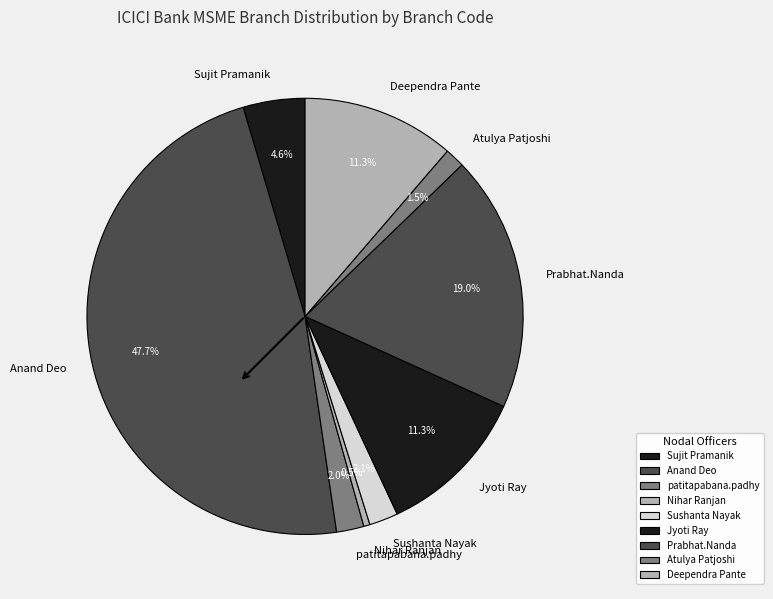

Do Deependra Pante and Sujit Pramanik together represent more than half of the pie?

No